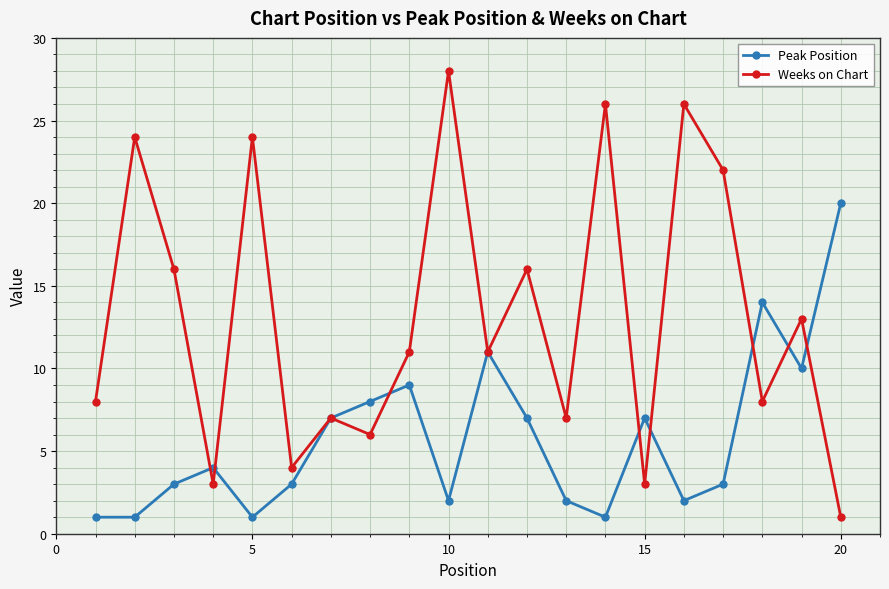

How many lines are shown in the chart?

2